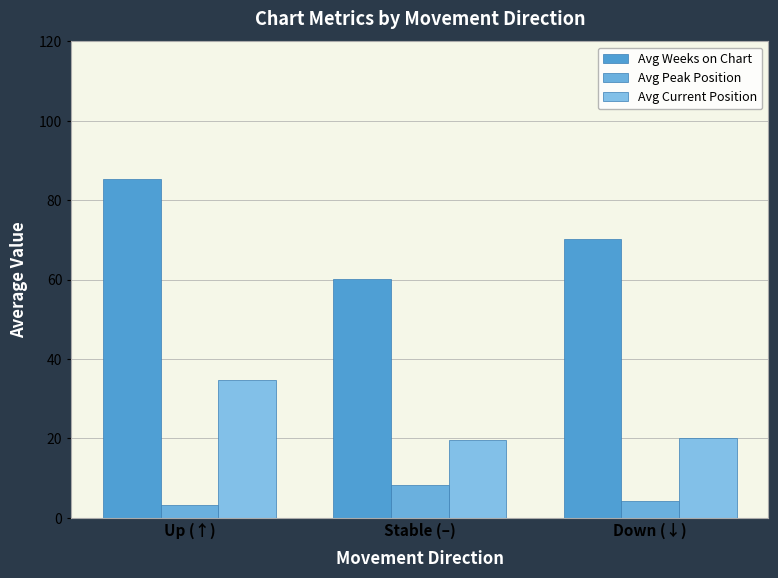

What is the spread (max minus min) of values at Down (↓)?

66.1